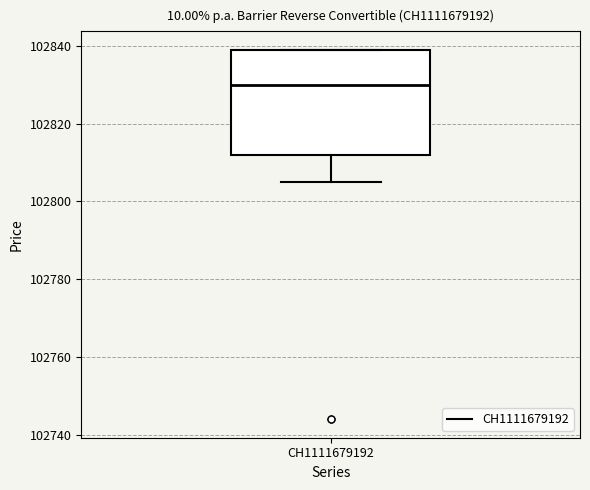

Transcribe this box plot: give where the median line is, the range the box spans, and where the two whiskers end, as read against the y-axis. The values are not printed on the chart, so give them approximately, as read against the axis.

median 102830, box 102812 to 102840, whiskers 102806 to 102840